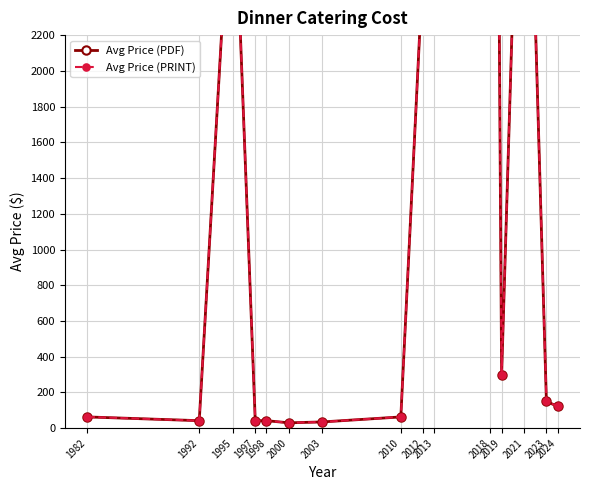

How many categories are shown in the chart?

15